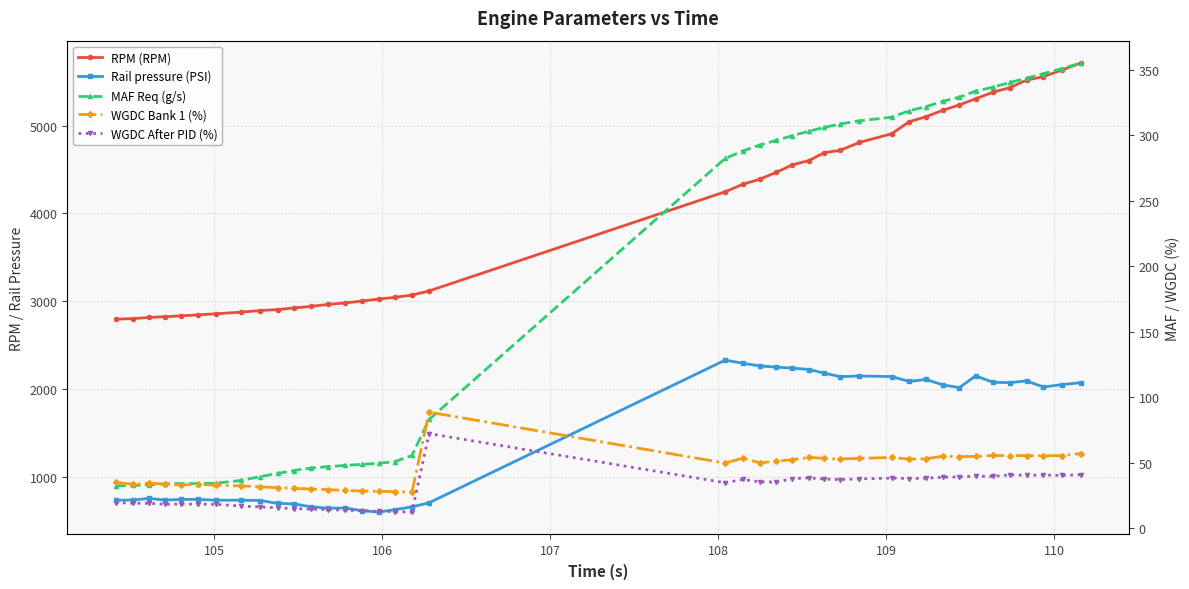

Reading right to left, list all the values displayed in this chart.

RPM (RPM): 5710.0	5632.0	5556.0	5517.0	5431.0	5379.0	5305.0	5235.0	5173.0	5100.0	5043.0	4907.0	4808.0	4718.0	4692.0	4602.0	4553.0	4469.0	4389.0	4333.0	4247.0	3119.0	3072.0	3046.0	3027.0	3003.0	2983.0	2966.0	2943.0	2926.0	2907.0	2896.0	2878.0	2859.0	2847.0	2836.0	2826.0	2818.0	2804.0	2799.0
Rail pressure (PSI): 2075.7	2054.0	2026.8	2096.2	2076.8	2079.9	2154.0	2019.4	2051.7	2112.6	2090.0	2145.5	2152.0	2144.4	2184.6	2225.7	2241.4	2252.6	2266.5	2297.0	2332.6	710.4	663.1	632.2	604.9	620.4	650.8	648.5	665.2	698.0	702.9	736.1	739.8	739.3	748.6	748.5	740.5	760.2	741.1	739.9
MAF Req (g/s): 355.2	351.0	347.2	343.7	340.4	336.8	333.8	329.2	326.0	321.9	318.8	313.9	311.1	308.7	306.1	303.2	299.8	296.2	292.6	288.1	282.4	83.0	55.5	50.8	49.5	48.7	47.9	47.0	45.9	44.0	41.8	39.4	36.4	34.3	34.1	34.1	33.9	33.0	32.6	32.3
WGDC Bank 1 (%): 57.0	55.4	55.3	55.4	55.4	55.5	54.8	54.6	54.9	53.0	52.7	54.0	53.3	52.8	53.3	54.0	52.3	51.1	49.9	53.5	49.7	88.6	27.6	27.9	28.1	28.4	28.8	29.4	29.9	30.4	30.9	31.6	32.3	32.6	33.8	32.9	33.7	34.3	33.5	35.0
WGDC After PID (%): 40.8	40.3	40.6	40.4	40.7	39.5	39.7	39.2	38.8	38.1	37.9	38.2	37.6	37.1	37.5	38.4	37.8	35.2	35.4	37.2	34.7	72.2	12.3	12.6	12.9	13.3	13.7	14.1	14.5	15.0	15.5	16.2	16.9	18.2	18.3	18.4	18.2	19.0	19.0	19.5